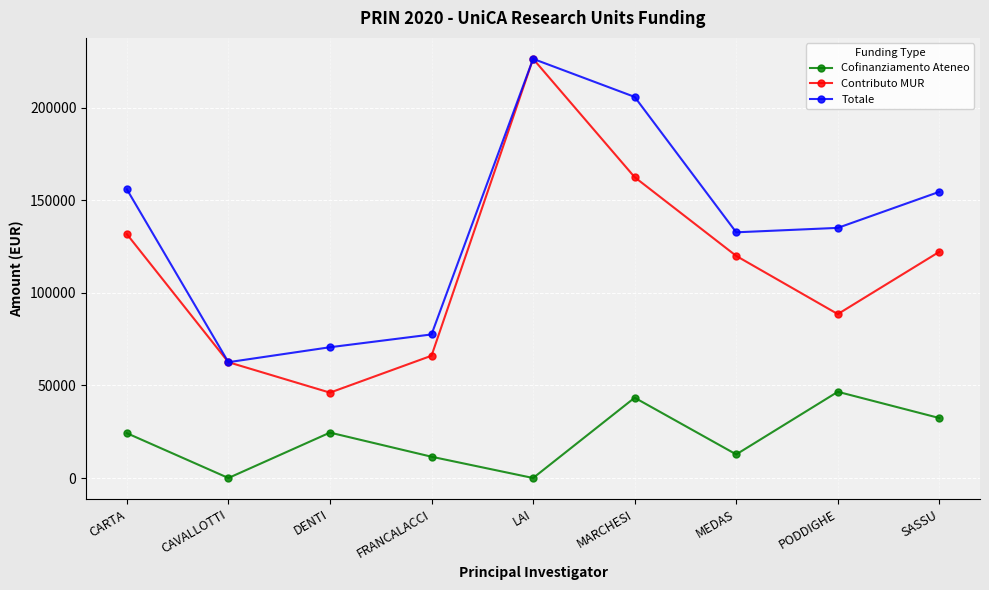

What is the label of the 8th point from the left?

PODDIGHE